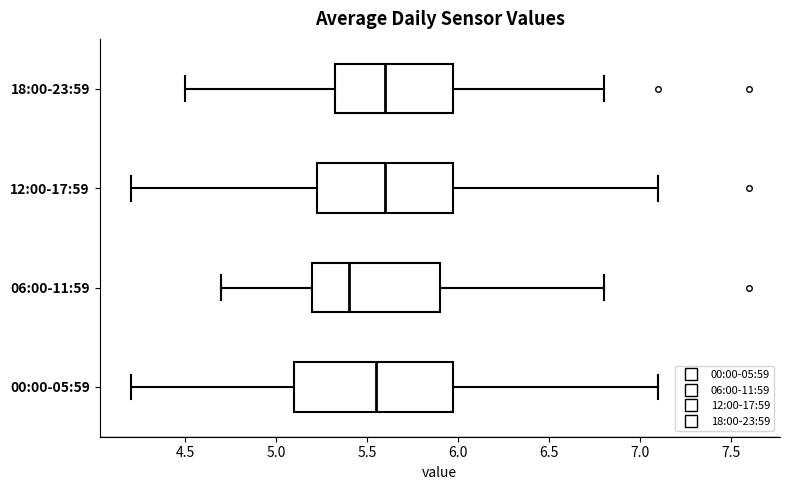

Reading bottom to top, transcribe this box plot: for each box, give where its median line is, the range the box spans, and where its two whiskers end, as read against the x-axis. The values are not printed on the chart, so give them approximately, as read against the axis.

00:00-05:59: median 5.55, box 5.10 to 6.00, whiskers 4.20 to 7.10
06:00-11:59: median 5.40, box 5.20 to 5.90, whiskers 4.70 to 6.80
12:00-17:59: median 5.60, box 5.25 to 6.00, whiskers 4.20 to 7.10
18:00-23:59: median 5.60, box 5.35 to 6.00, whiskers 4.50 to 6.80